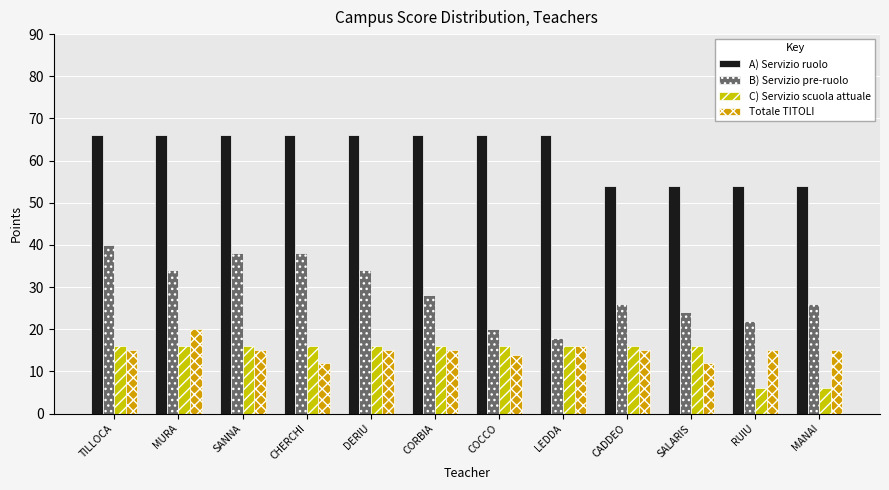

What is the total value across all series at SALARIS?

106